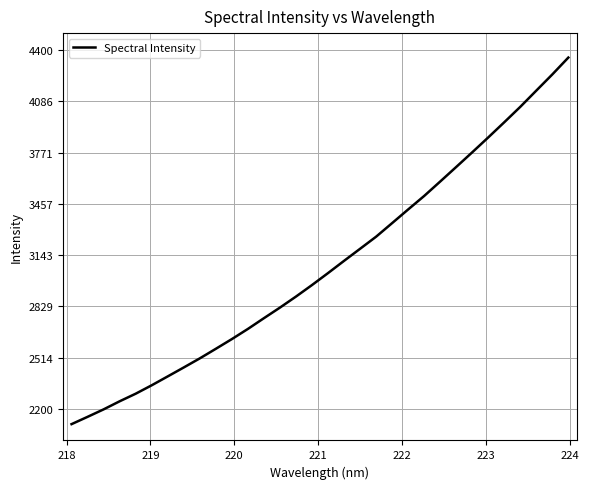

What is the greatest value displayed?

4353.8